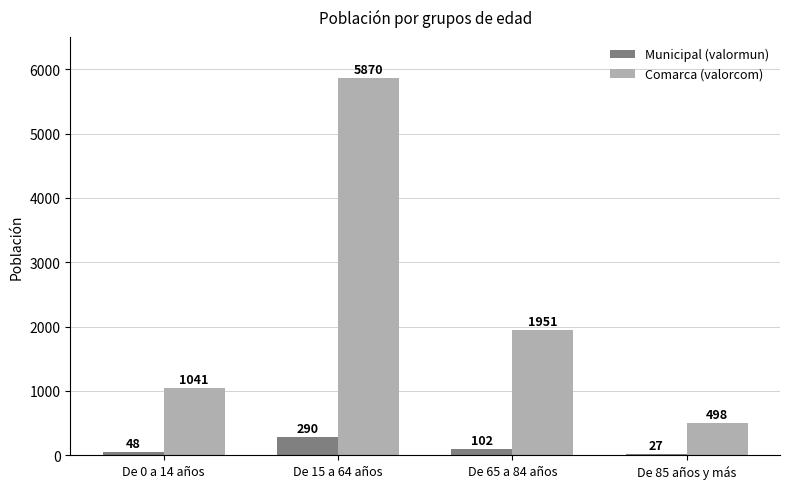

What is the difference between the Comarca (valorcom) values at De 15 a 64 años and De 85 años y más?

5372